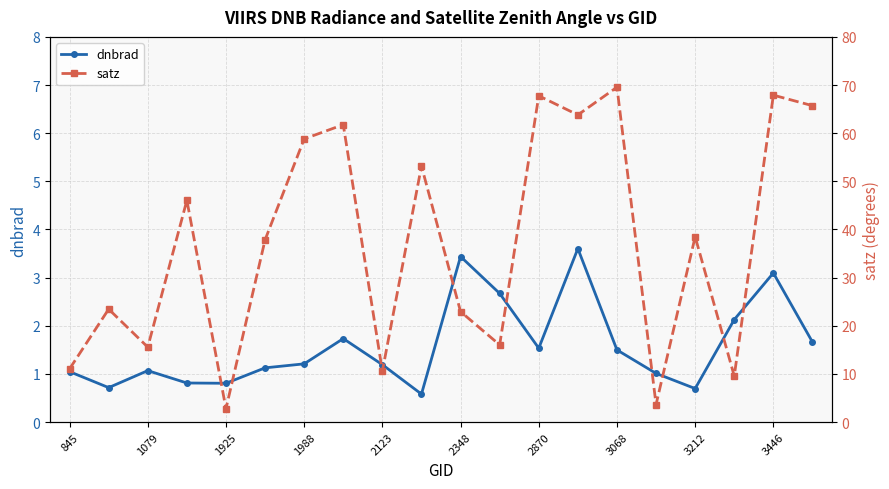

At which category does dnbrad reach its first local peak?

1079